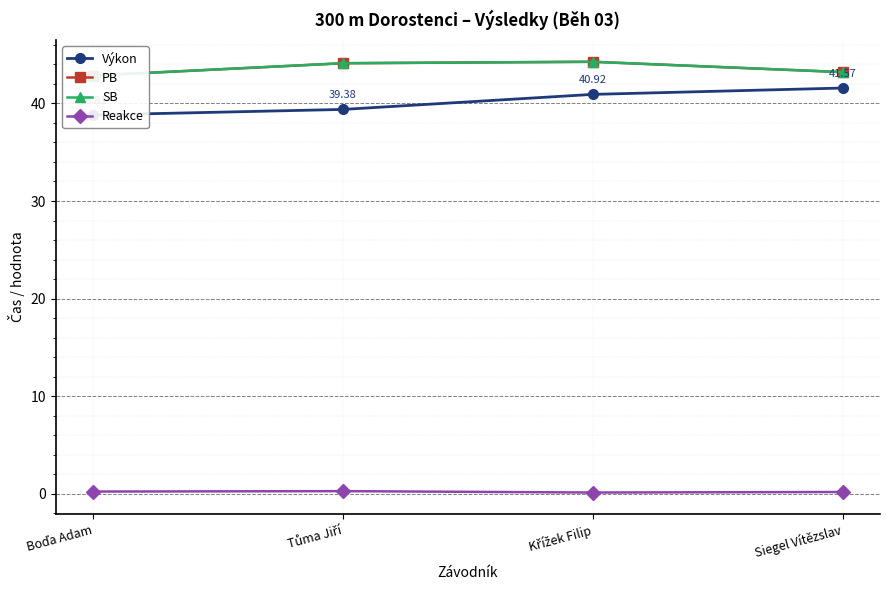

Which category has the lowest value in the SB series?

Boďa Adam